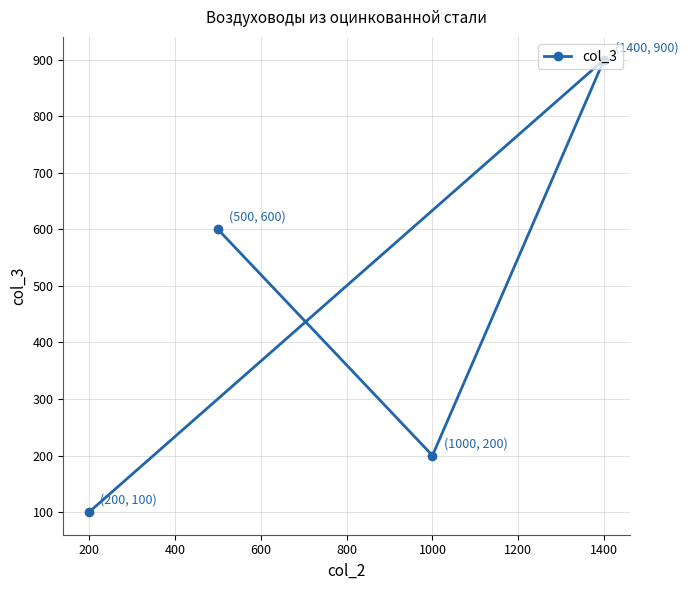

What is the change in value from 1000 to 1400?

+700